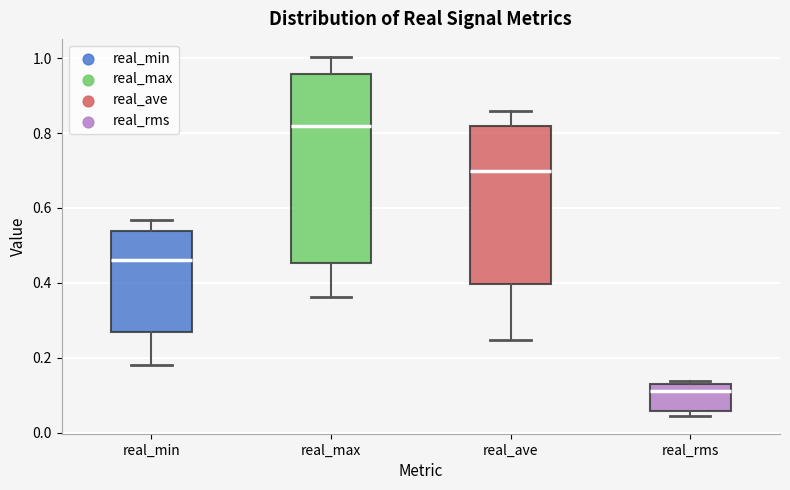

Reading left to right, read every box against the y-axis: the position of its median line, the range the box covers, and the ends of its whiskers. The values are not printed on the chart, so give them approximately, as read against the axis.

real_min: median 0.46, box 0.26 to 0.54, whiskers 0.18 to 0.56
real_max: median 0.82, box 0.46 to 0.96, whiskers 0.36 to 1.00
real_ave: median 0.70, box 0.40 to 0.82, whiskers 0.24 to 0.86
real_rms: median 0.12, box 0.06 to 0.14, whiskers 0.04 to 0.14